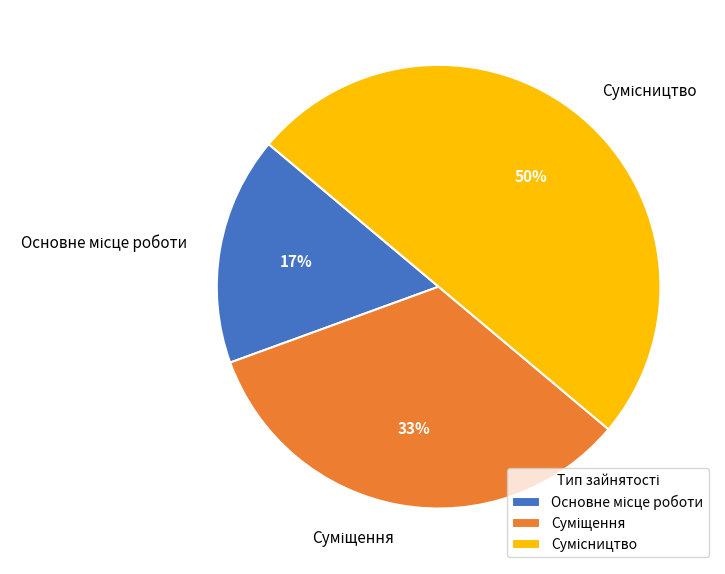

Count the number of slices in the pie.

3